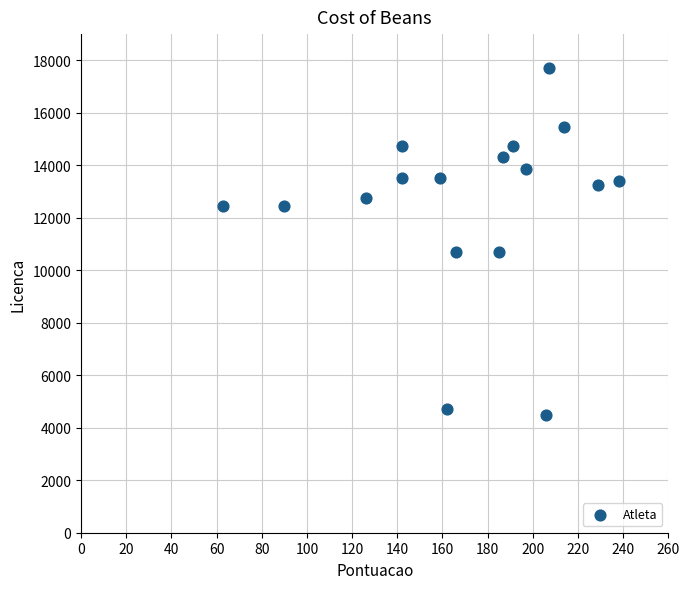

What is the range of Y values (max minus min)?

13216